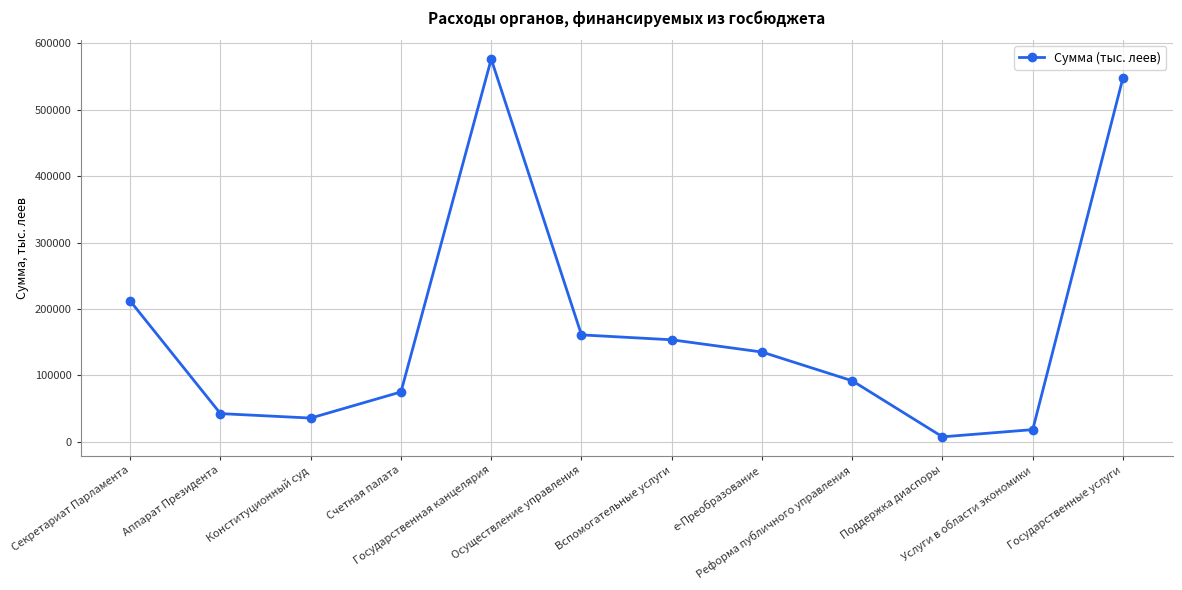

How many lines are shown in the chart?

1